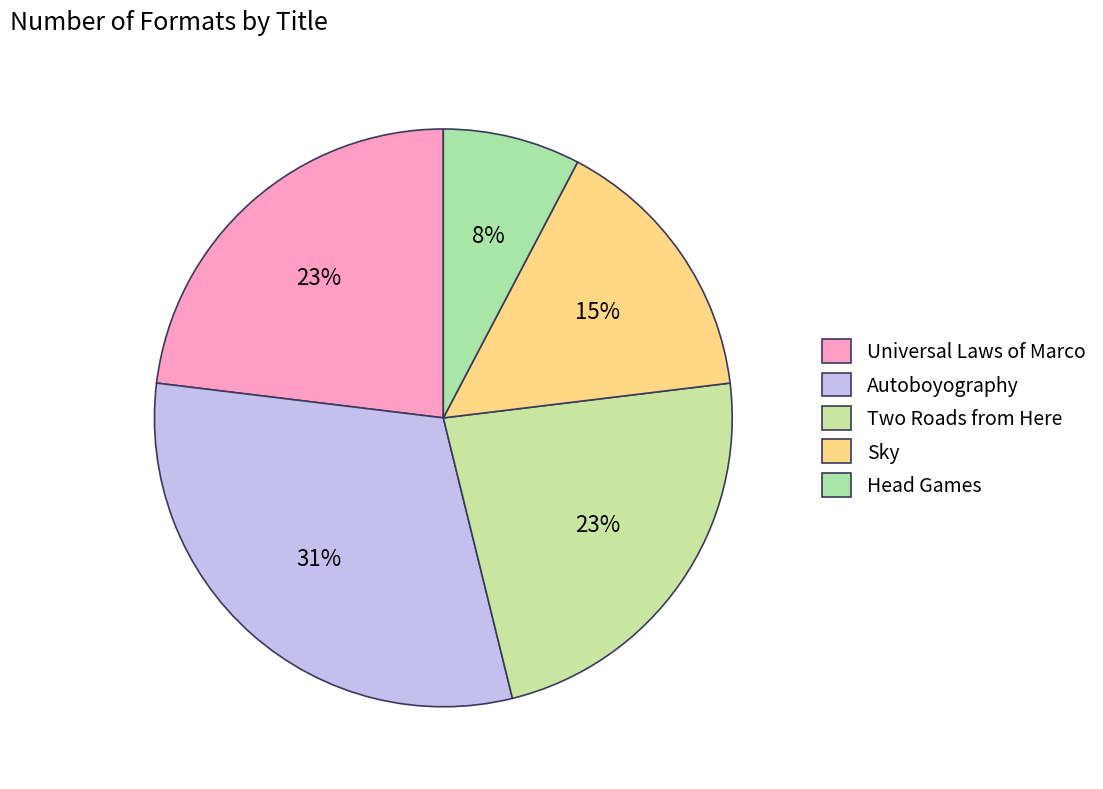

To the nearest percent, what portion does Universal Laws of Marco represent?

23%